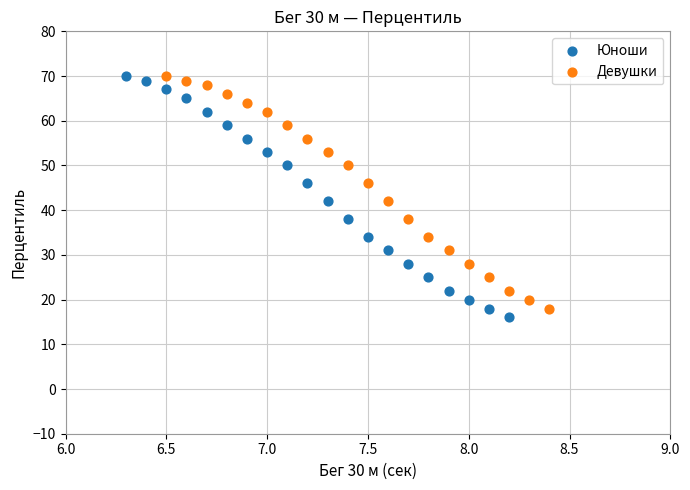

Which series has the largest Y range (max minus min)?

Юноши